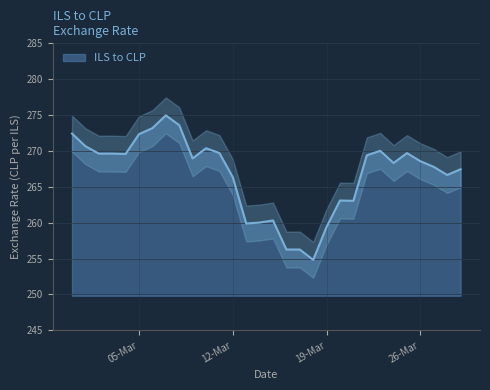

What is the value of the 9th point from the left?

273.6